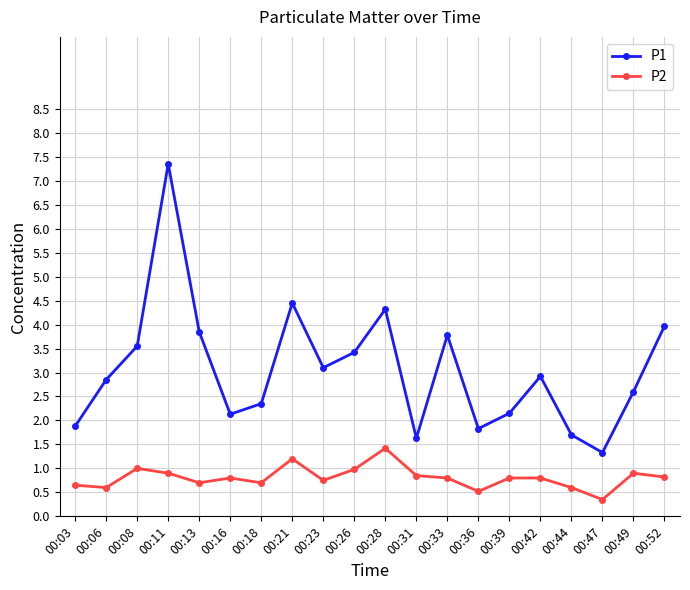

Where is the first local maximum for P1?

00:11